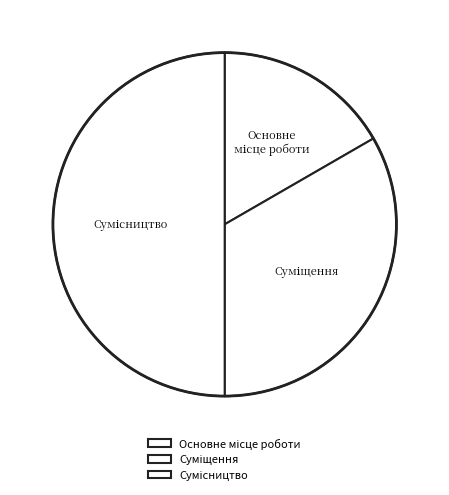

Count the number of slices in the pie.

3